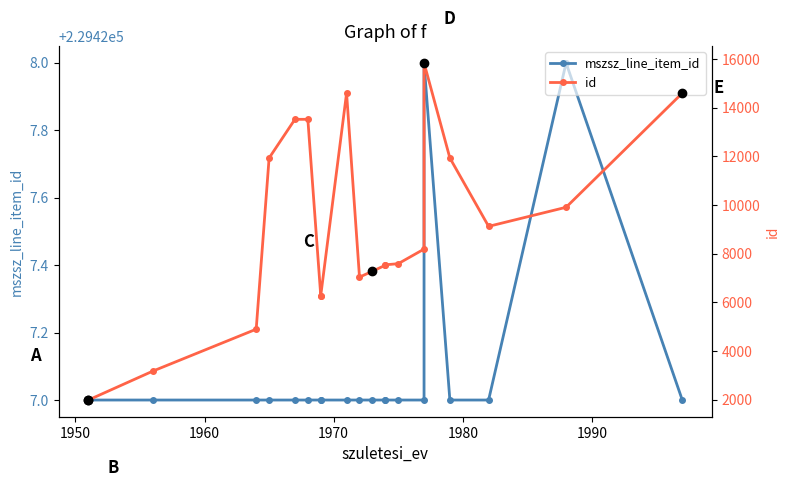

How many interior local peaks does the mszsz_line_item_id series have?

2